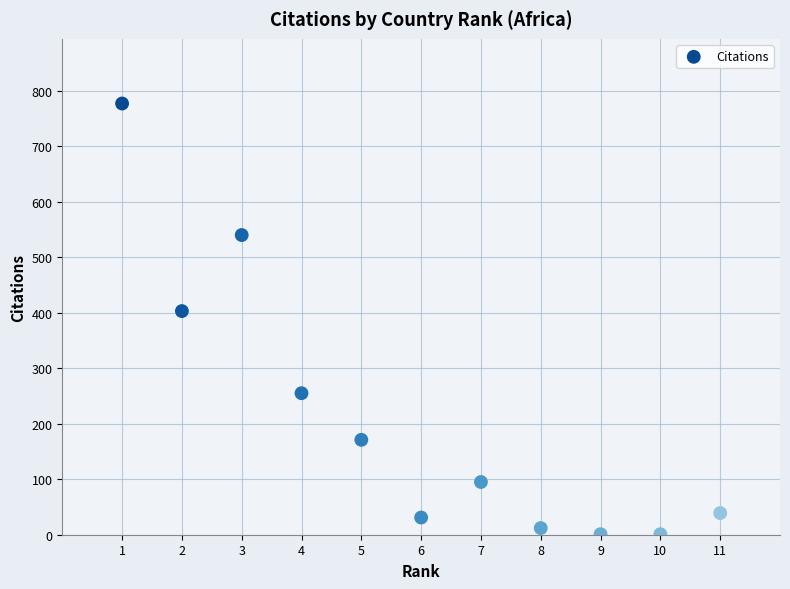

What Y value in the scatter plot is closest to 389?

403